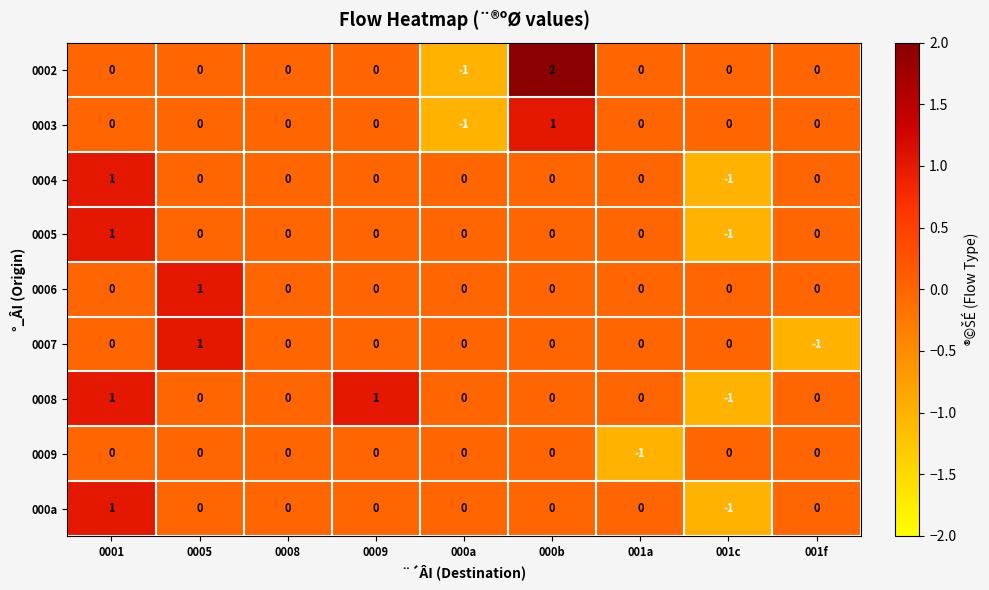

True or false: 0002 has a value of 0 at 001f.

True